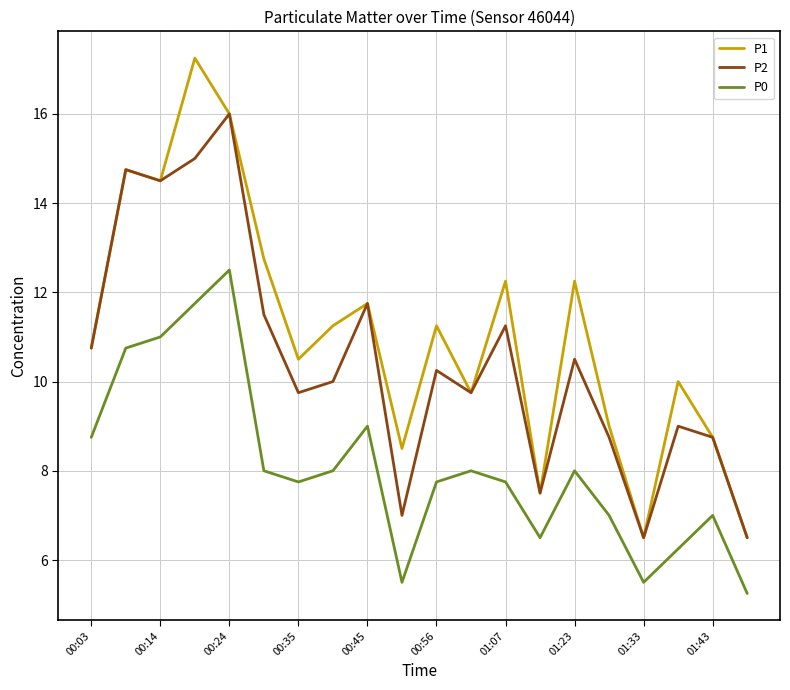

Which series has the largest total across all categories?

P1